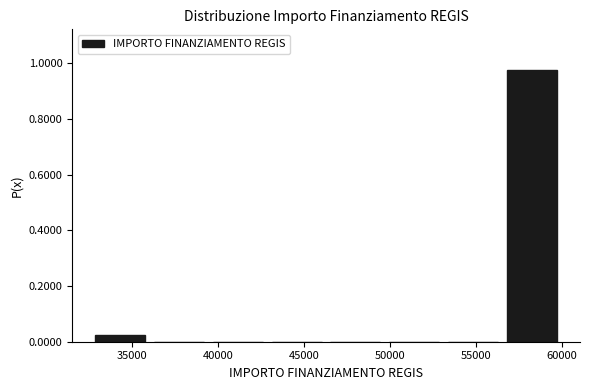

Reading left to right, list every bar in this chart as the range it spans on the x-axis followed by its height. Neither the bar edges nor the heights are printed on the chart, so give them approximately, as read against the axes.

32500 to 36000: 0.02
36000 to 39500: 0
39500 to 43000: 0
43000 to 46500: 0
46500 to 49500: 0
49500 to 53000: 0
53000 to 56500: 0
56500 to 60000: 0.98